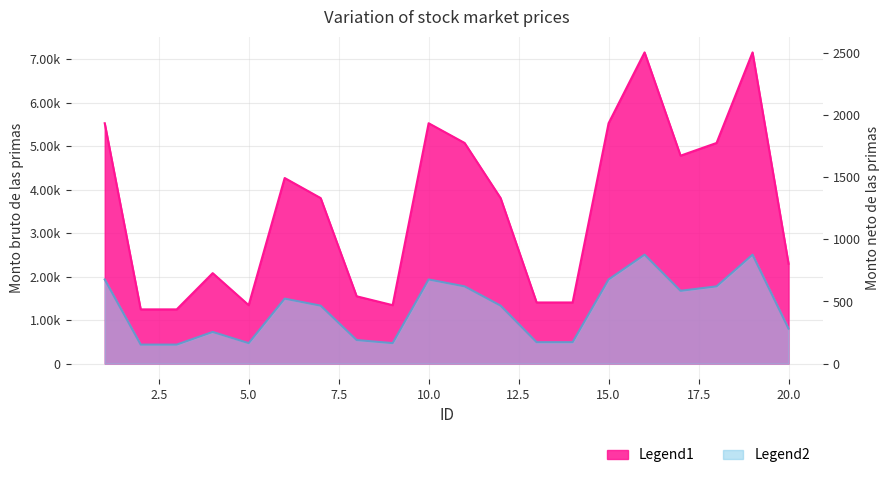

At which category does the chart reach its minimum across all series?

2